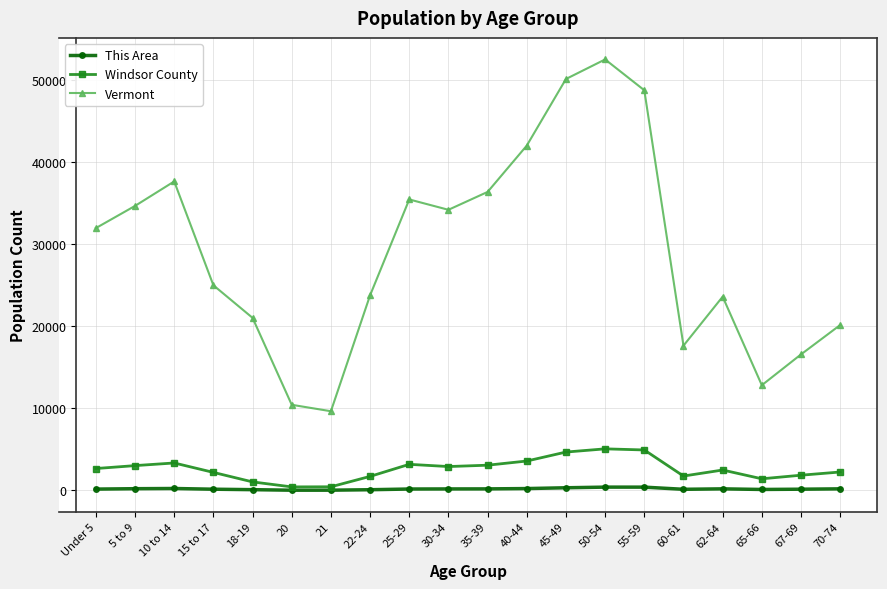

List the series in order of their peak value, highest first.

Vermont, Windsor County, This Area